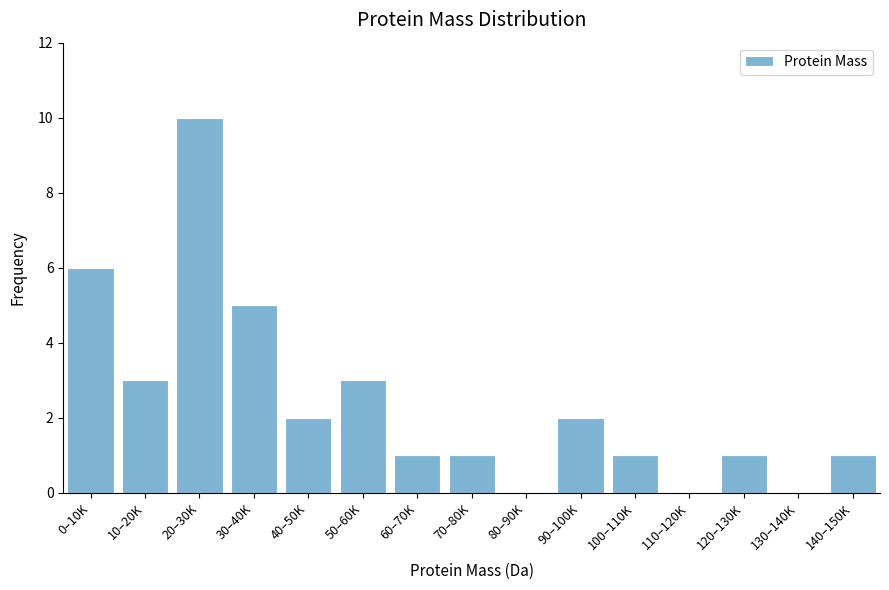

Reading right to left, what are all the values shown in this chart?

140–150K=1	130–140K=0	120–130K=1	110–120K=0	100–110K=1	90–100K=2	80–90K=0	70–80K=1	60–70K=1	50–60K=3	40–50K=2	30–40K=5	20–30K=10	10–20K=3	0–10K=6